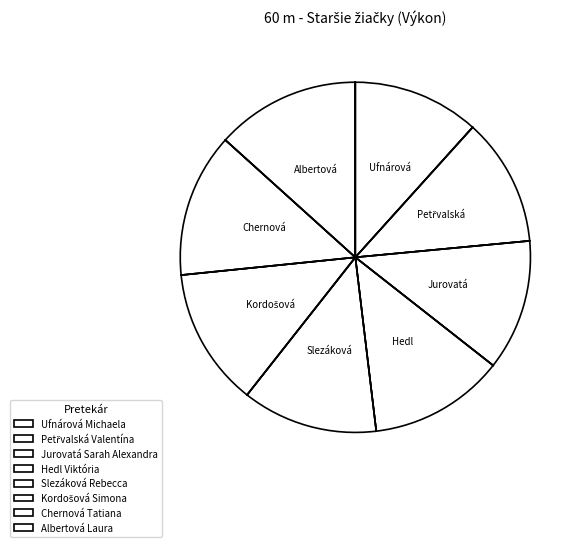

Which category has the biggest portion of the pie?

Albertová Laura